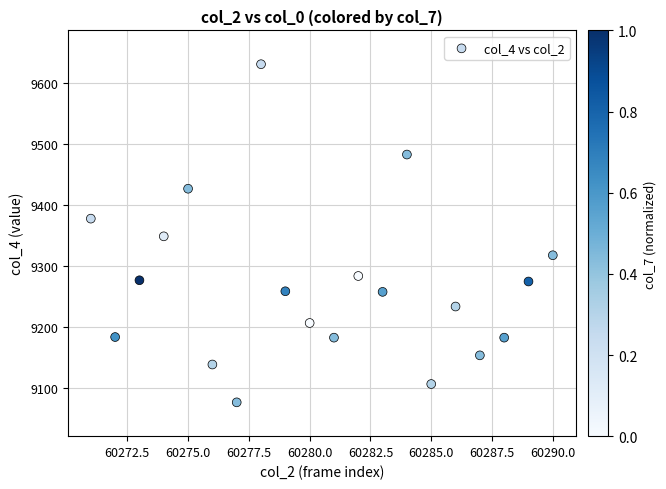

What is the range of Y values (max minus min)?

554